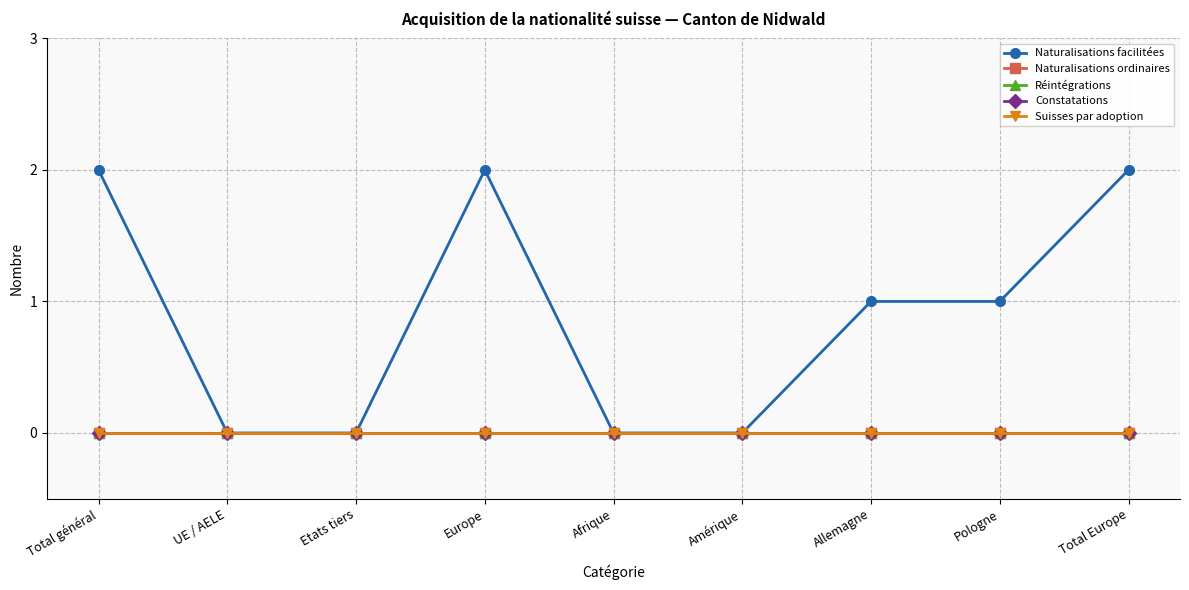

Is this an area chart (filled region under the line)?

No